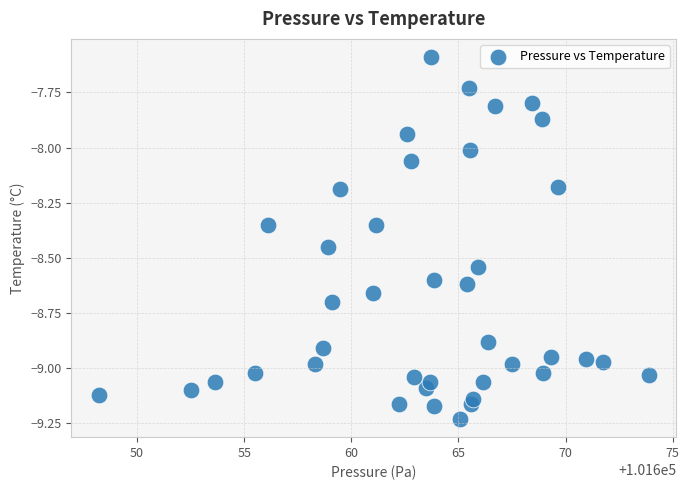

What is the range of Y values (max minus min)?

1.6